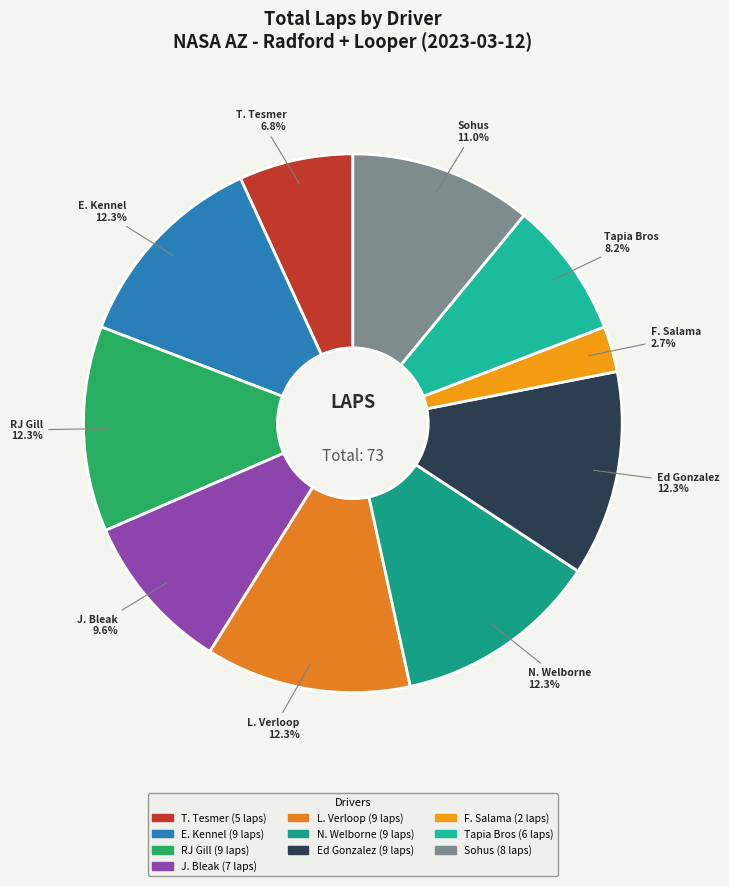

Count the number of slices in the pie.

10